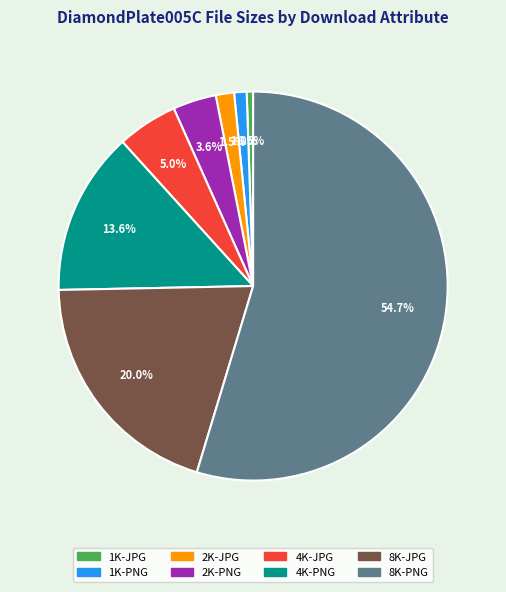

The 1K-JPG slice represents 11% of the pie. True or false?

False